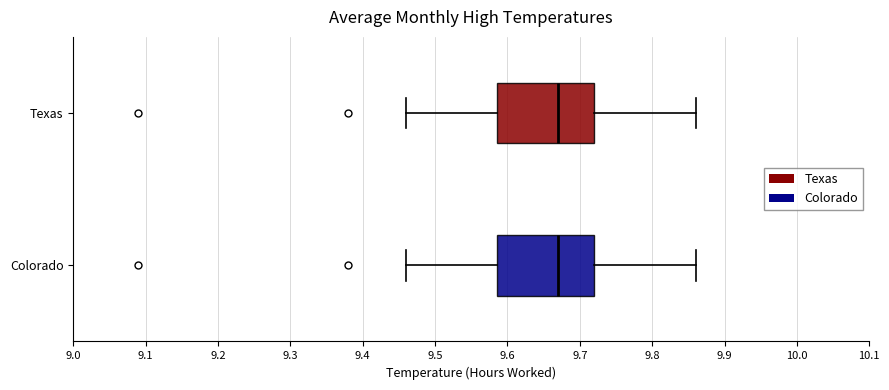

Reading bottom to top, read every box against the x-axis: the position of its median line, the range the box covers, and the ends of its whiskers. The values are not printed on the chart, so give them approximately, as read against the axis.

Colorado: median 9.67, box 9.59 to 9.72, whiskers 9.46 to 9.86
Texas: median 9.67, box 9.59 to 9.72, whiskers 9.46 to 9.86